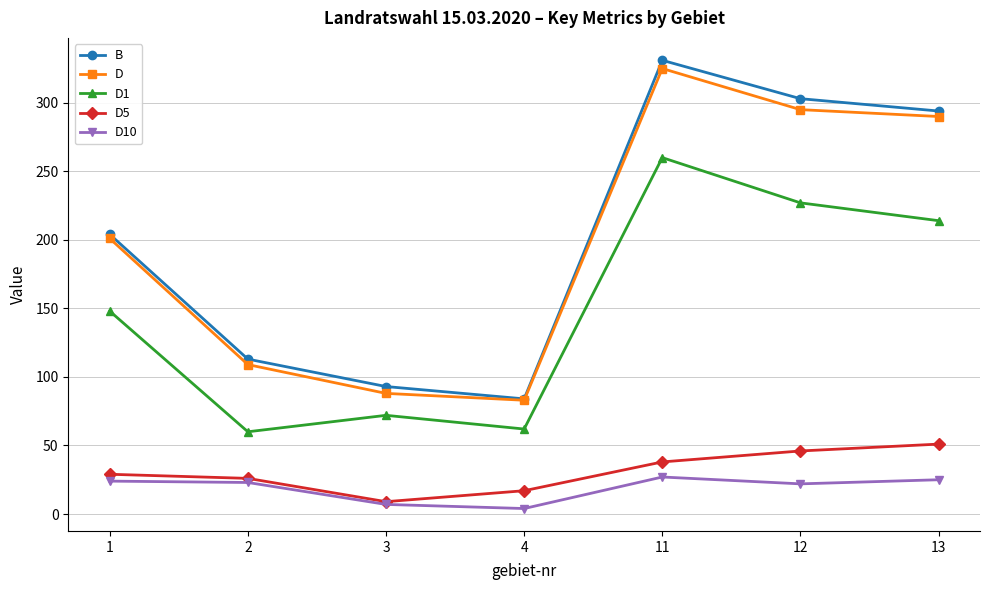

List the series in order of their peak value, lowest first.

D10, D5, D1, D, B